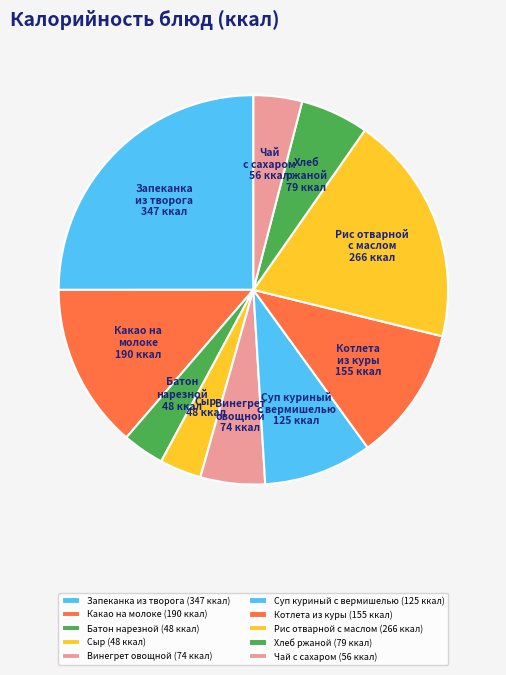

How many segments does this pie chart have?

10